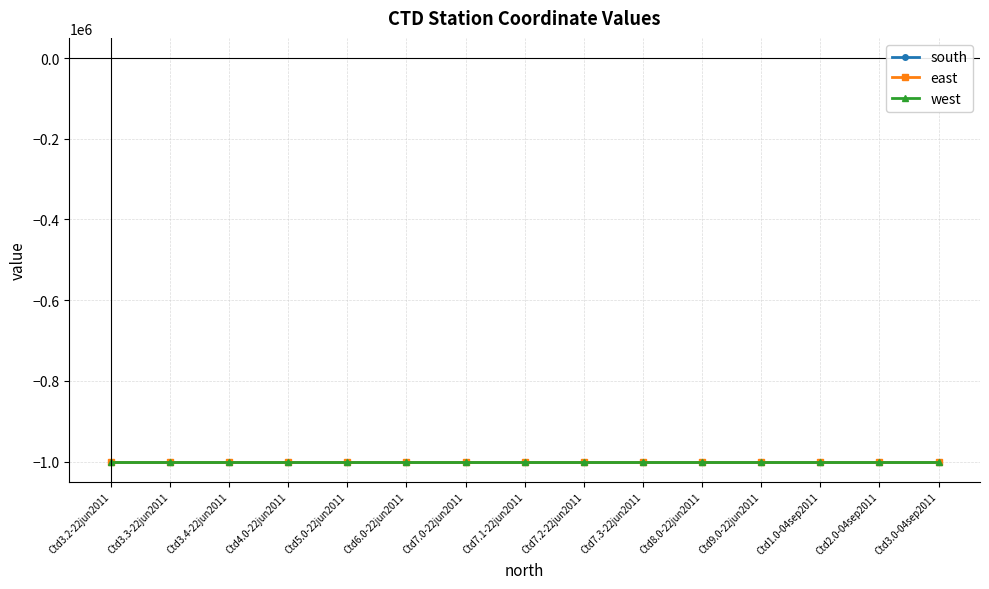

What are all the series names shown in the legend?

south, east, west